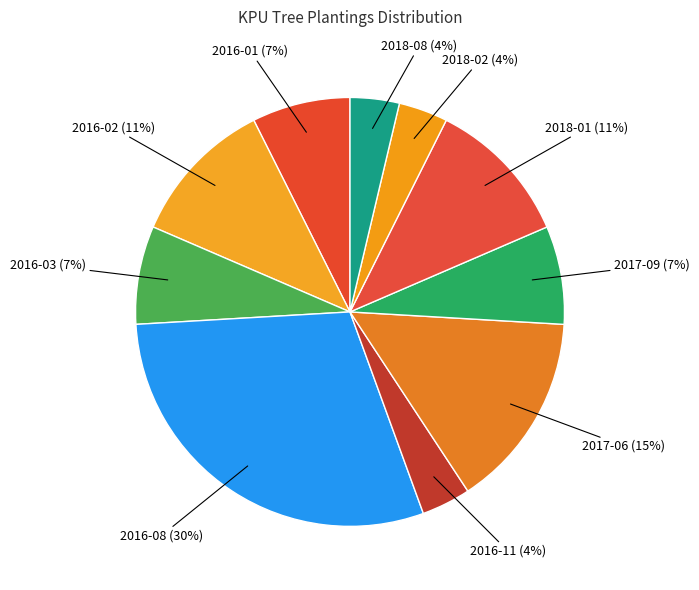

To the nearest percent, what is the average slice percentage?

10%